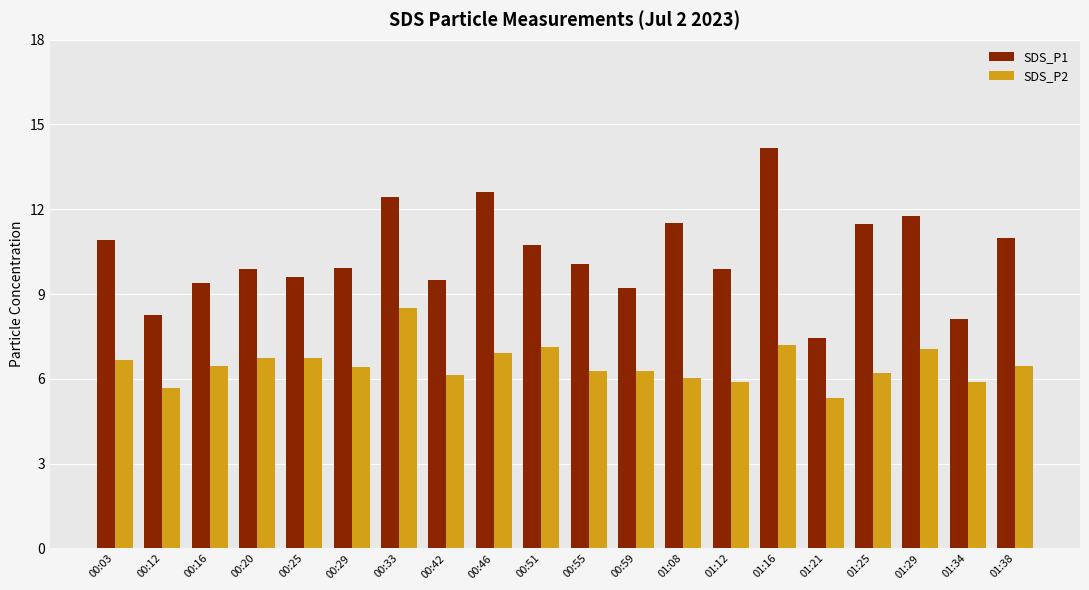

At which category is the sum across all series the highest?

01:16